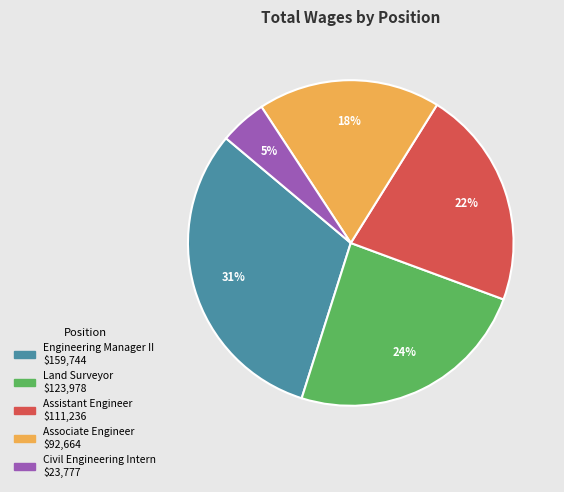

What is the smallest slice in the pie chart?

Civil Engineering Intern